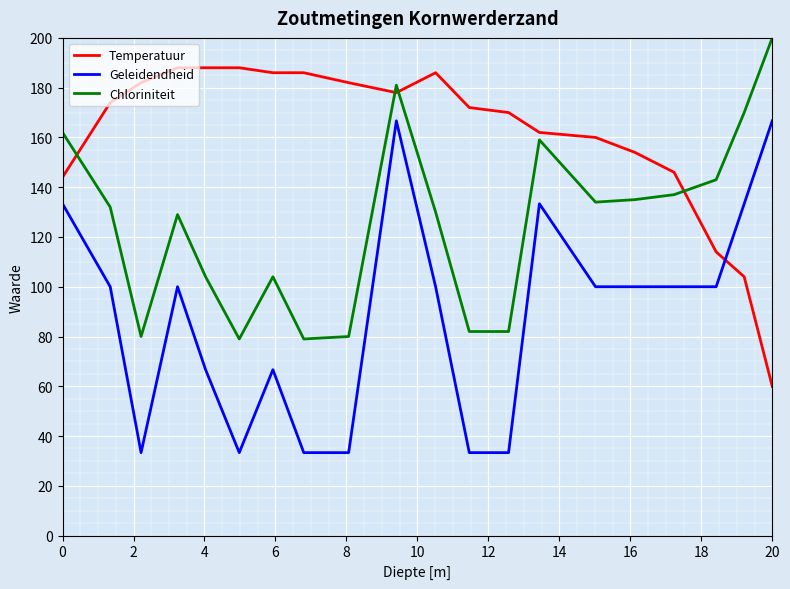

What is the greatest value displayed?

200.0